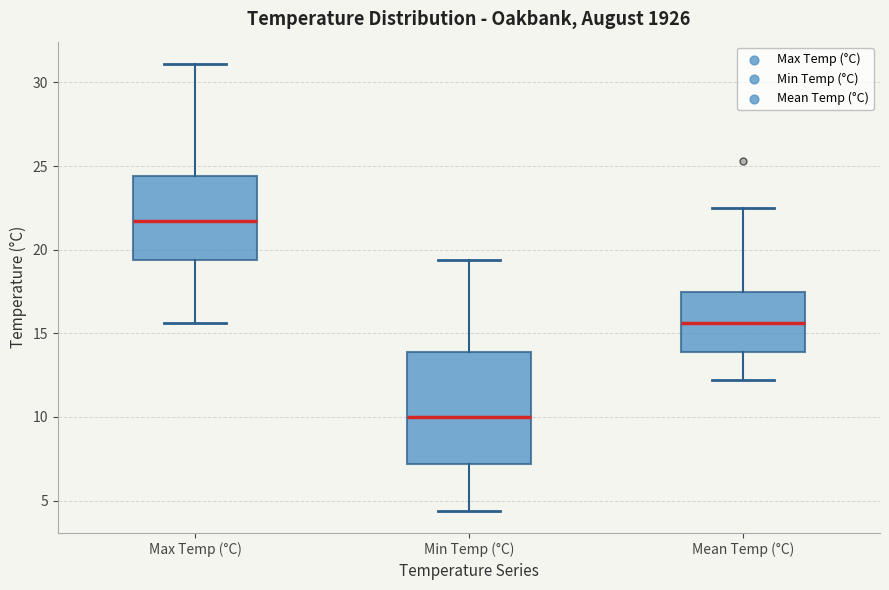

Comparing the boxes themselves (not the whiskers), which one is the tallest?

Min Temp (°C)